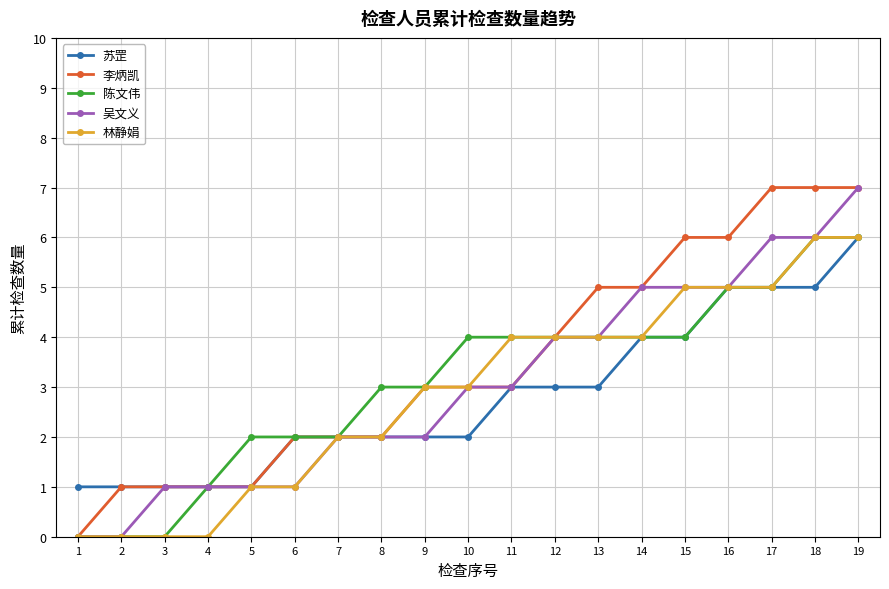

How many lines are shown in the chart?

5